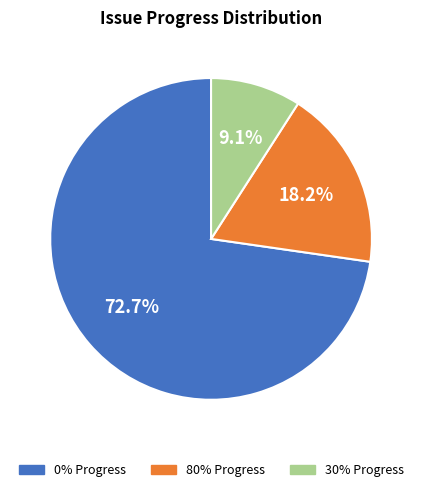

Is there a majority slice in this chart?

Yes